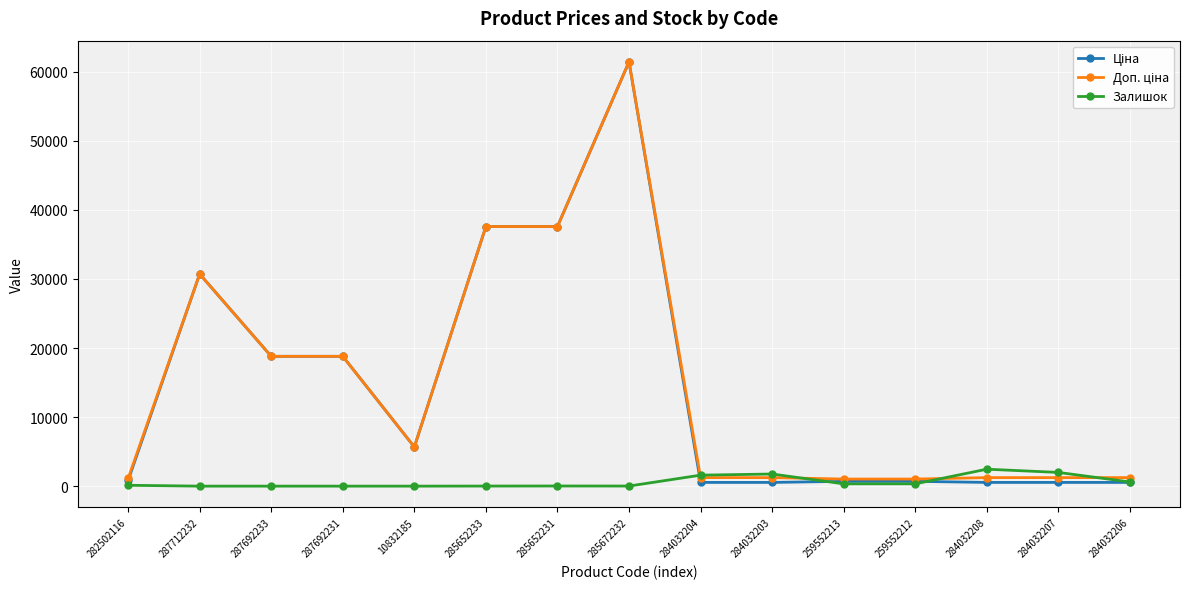

What is the difference between the highest and lowest values at 285652233?

37581.6